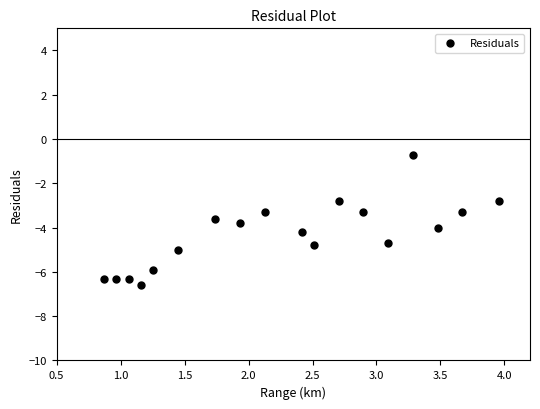

What is the range of X values (max minus min)?

3.1